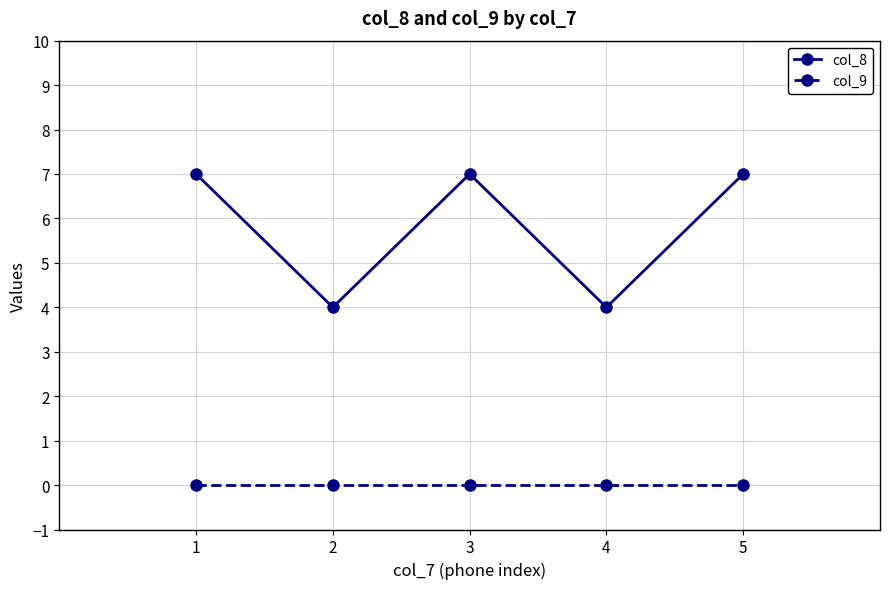

Is the value of col_9 at 5 greater than the value of col_8 at 3?

No